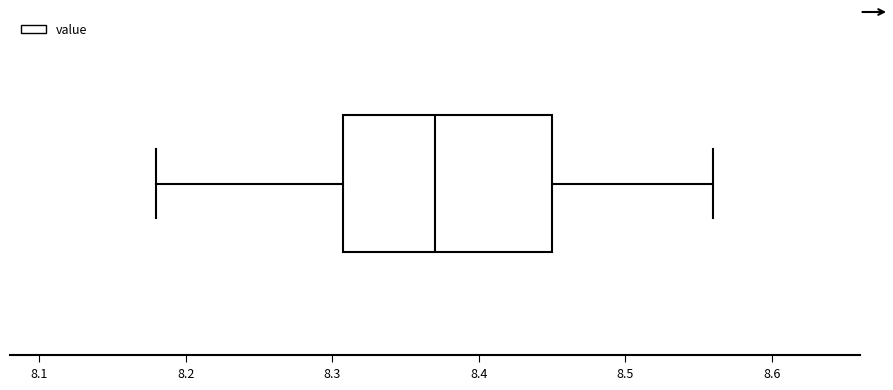

Where is the right edge of the box on the x-axis? The values are not printed on the chart, so give them approximately, as read against the axis.

8.45